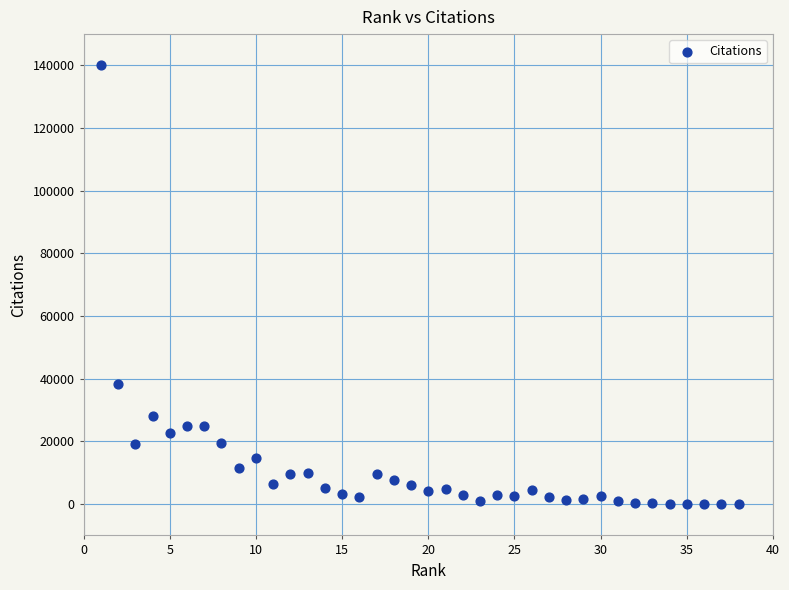

What Y value in the scatter plot is closest to 70076?

38267